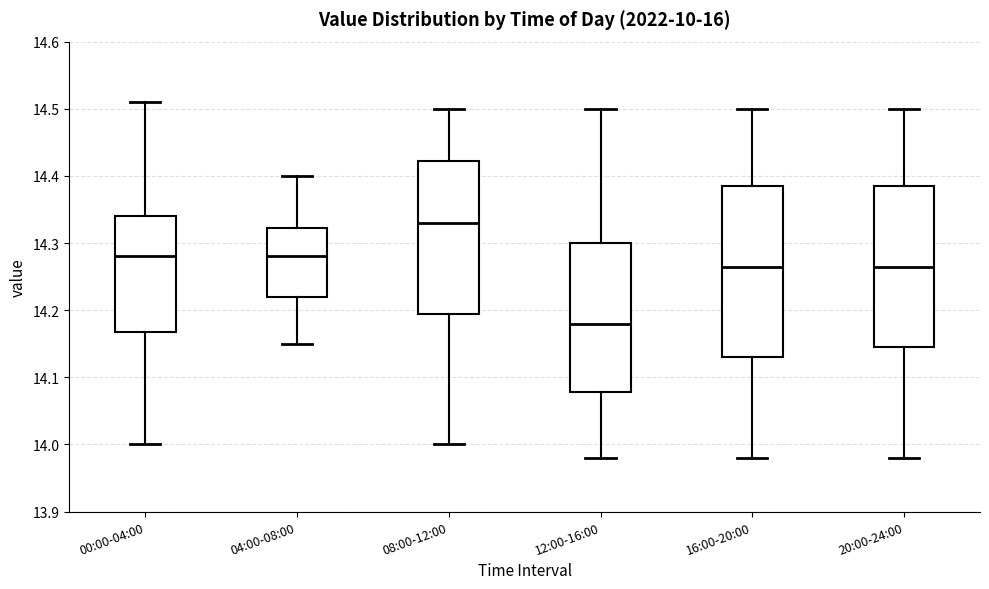

Reading left to right, transcribe this box plot: for each box, give where its median line is, the range the box spans, and where its two whiskers end, as read against the y-axis. The values are not printed on the chart, so give them approximately, as read against the axis.

00:00-04:00: median 14.28, box 14.17 to 14.34, whiskers 14.00 to 14.51
04:00-08:00: median 14.28, box 14.22 to 14.32, whiskers 14.15 to 14.40
08:00-12:00: median 14.33, box 14.20 to 14.42, whiskers 14.00 to 14.50
12:00-16:00: median 14.18, box 14.08 to 14.30, whiskers 13.98 to 14.50
16:00-20:00: median 14.27, box 14.13 to 14.39, whiskers 13.98 to 14.50
20:00-24:00: median 14.27, box 14.15 to 14.39, whiskers 13.98 to 14.50